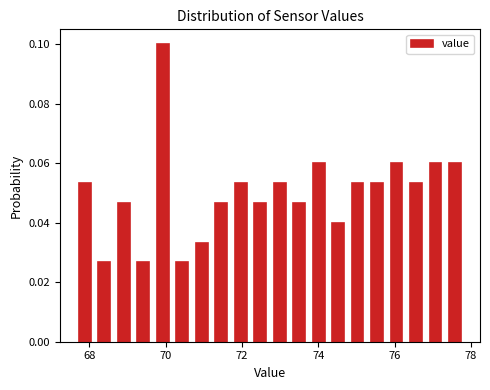

Around what value on the x-axis is the tallest bar? Give the approximate position of its centre, as read against the axis.

70.0